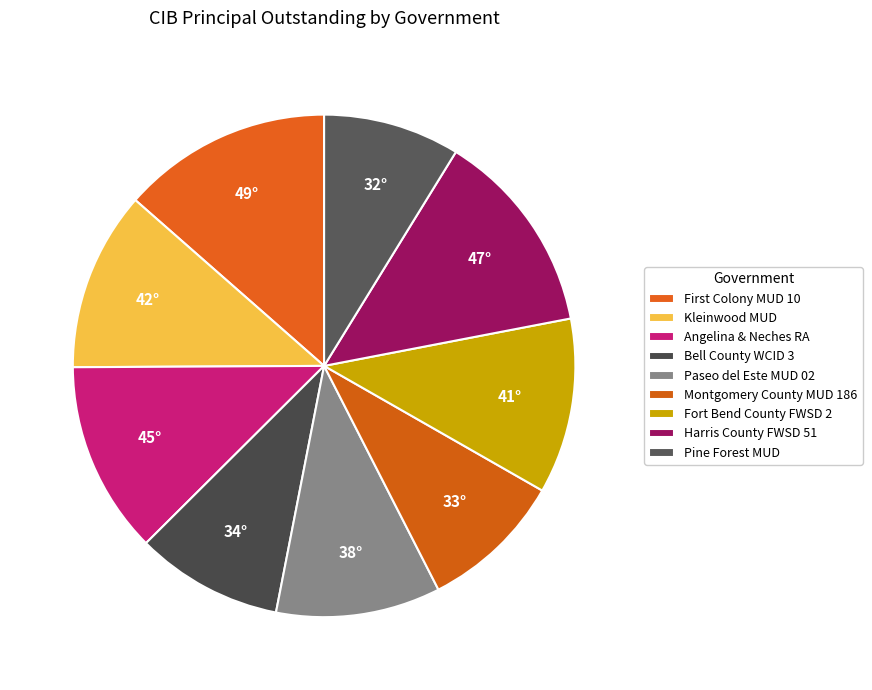

To the nearest percent, what percentage of the pie is Kleinwood MUD?

12%